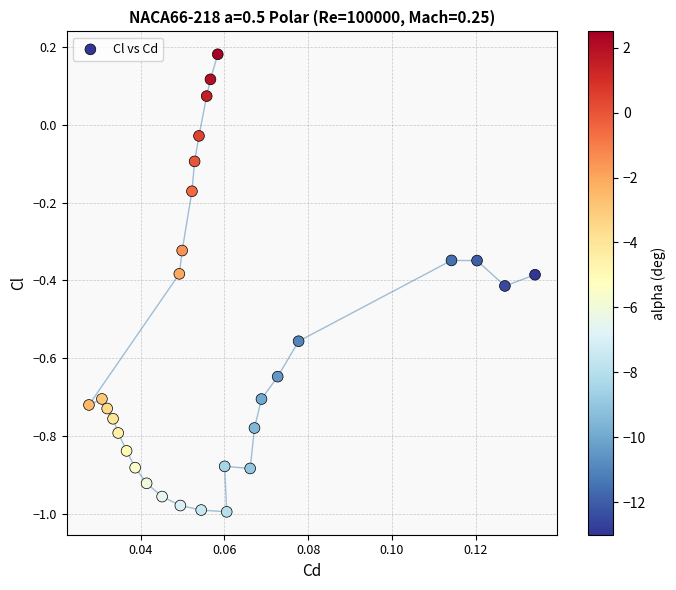

What is the range of Y values (max minus min)?

1.2